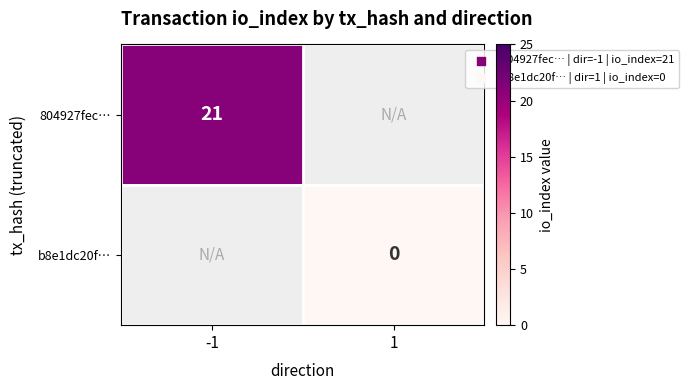

The value of 804927fec… at -1 is 21. True or false?

True